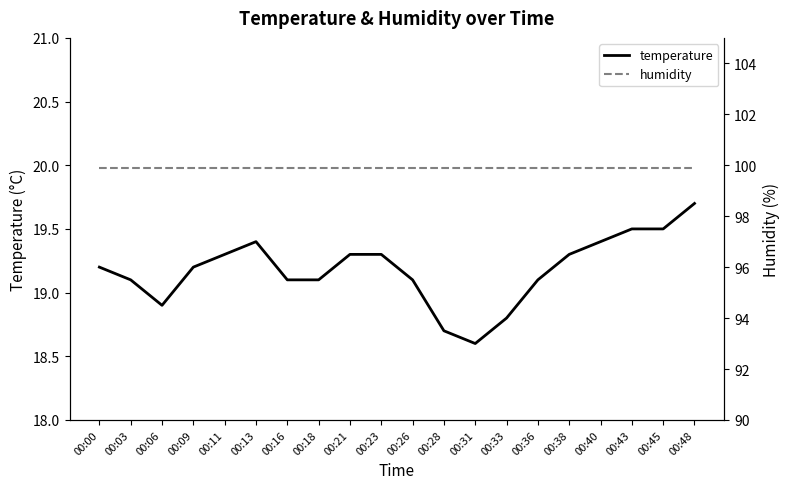

True or false: humidity and temperature intersect in this chart.

False